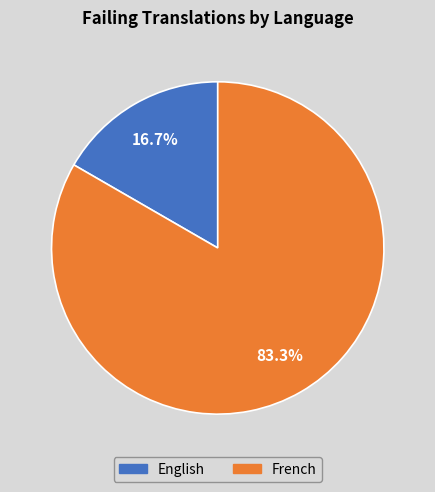

What is the ratio of the value at English to the value at French?

0.2